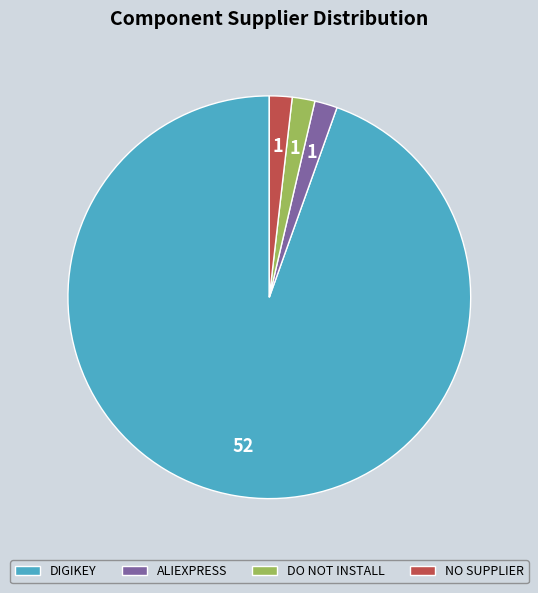

Approximately how many times larger is the value at ALIEXPRESS compared to NO SUPPLIER?

1.0